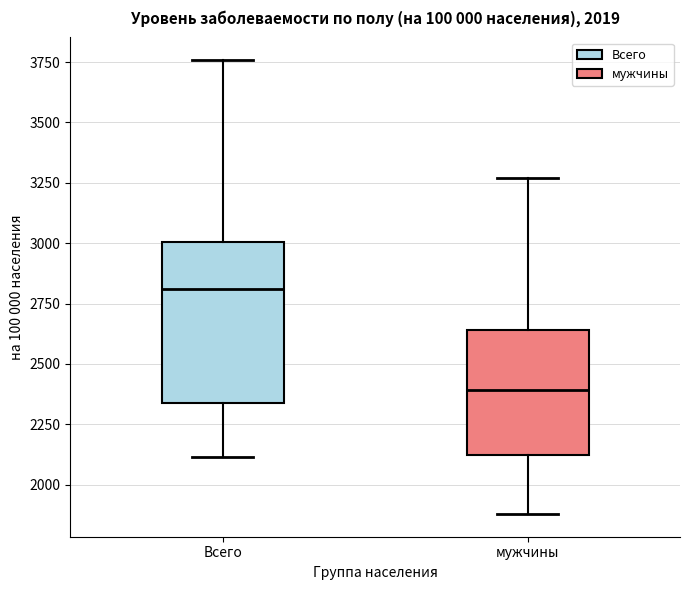

Comparing the boxes themselves (not the whiskers), which one is the tallest?

Всего